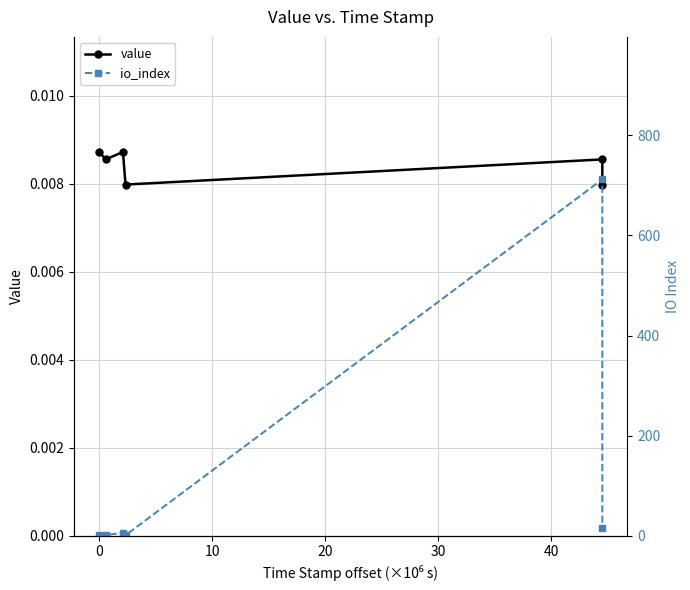

What is the label of the 4th point from the left?

20